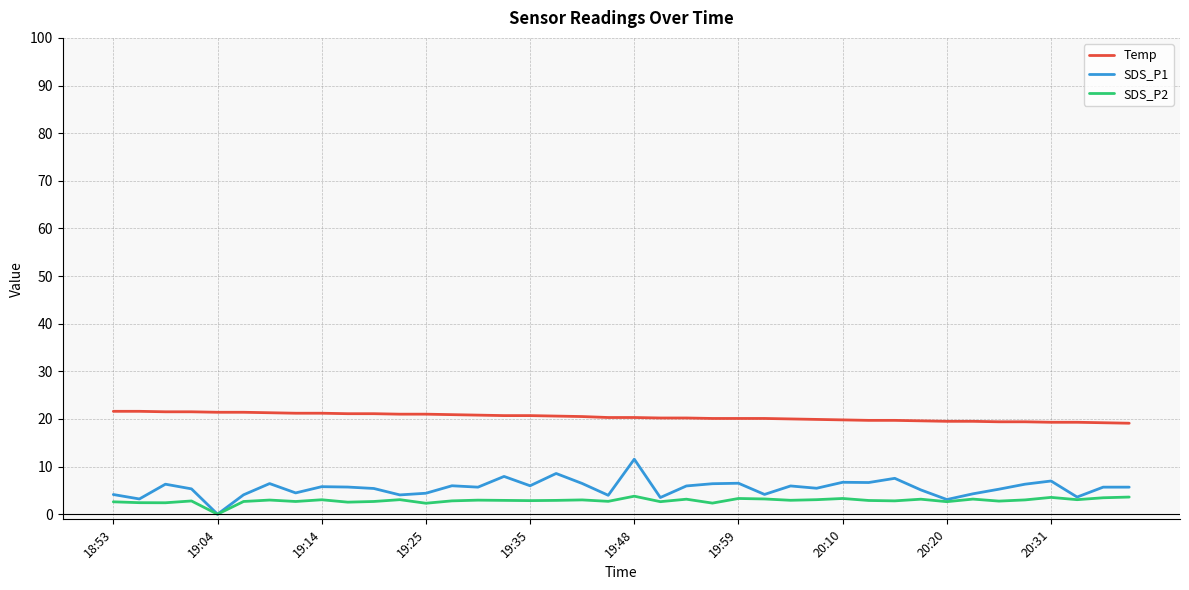

Rank the series by their average value, from lowest to highest.

SDS_P2, SDS_P1, Temp